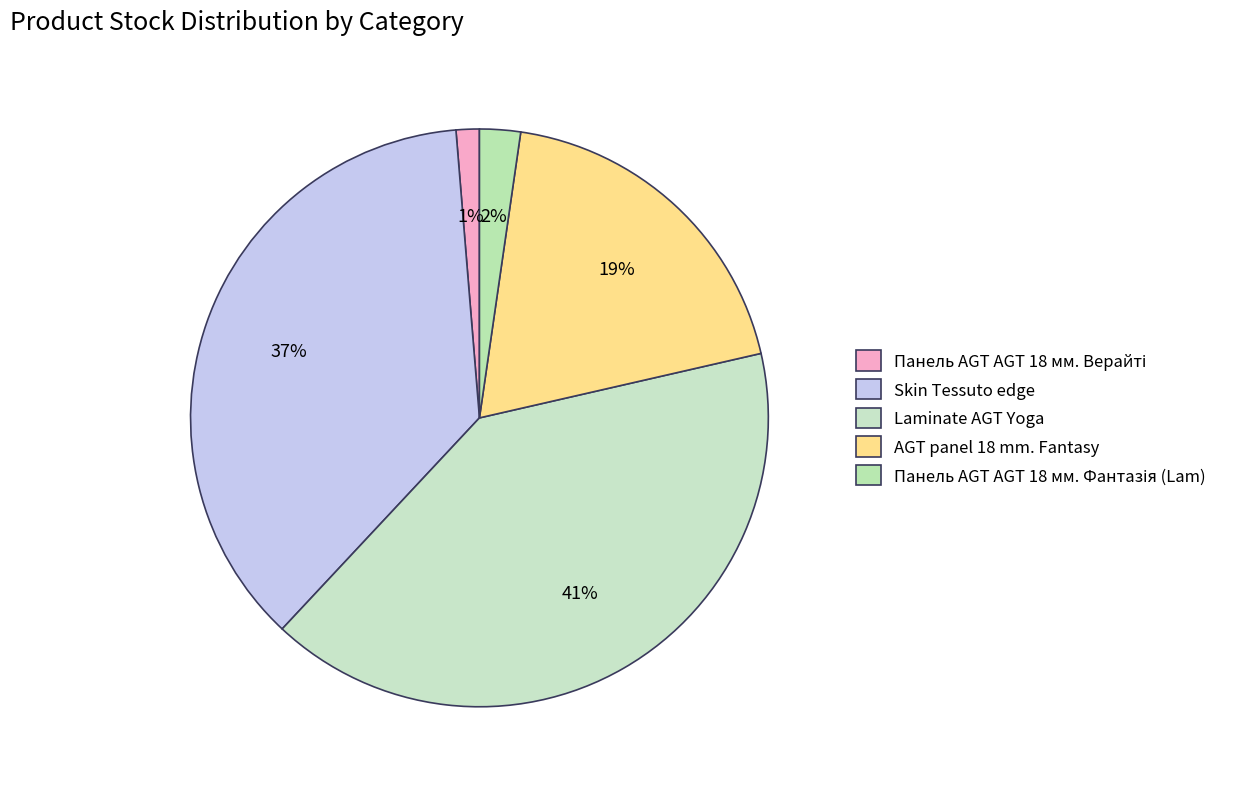

How many slices are in this pie chart?

5